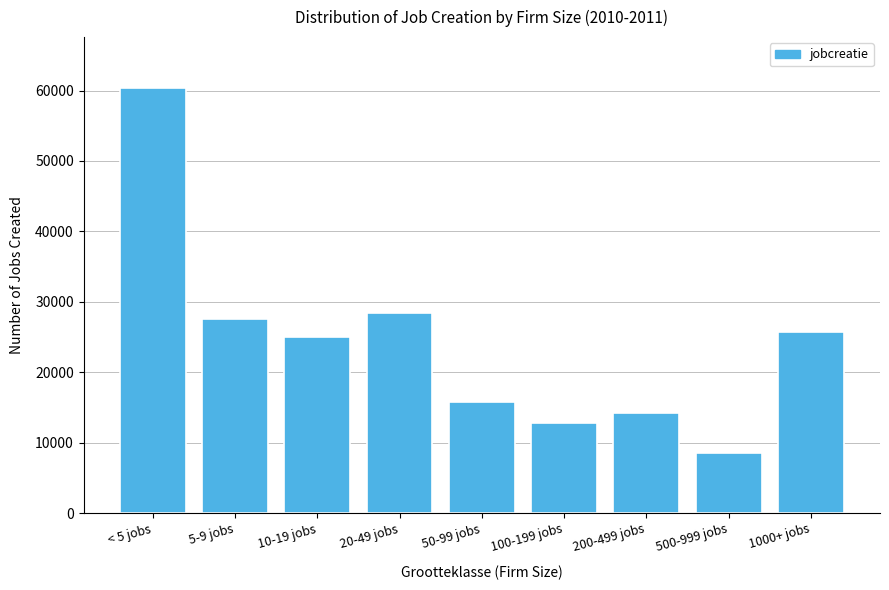

Reading right to left, extract all data points from this chart.

1000+ jobs=25662	500-999 jobs=8592	200-499 jobs=14226	100-199 jobs=12739	50-99 jobs=15788	20-49 jobs=28350	10-19 jobs=25024	5-9 jobs=27512	< 5 jobs=60351